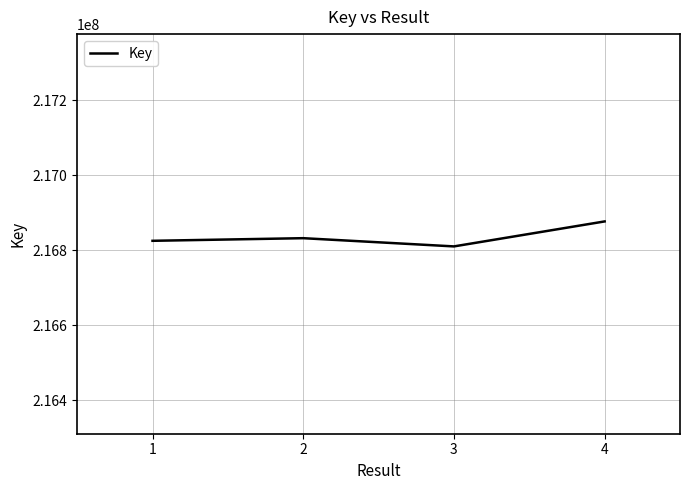

Reading left to right, extract all data points from this chart.

216825206	216832207	216810249	216876935